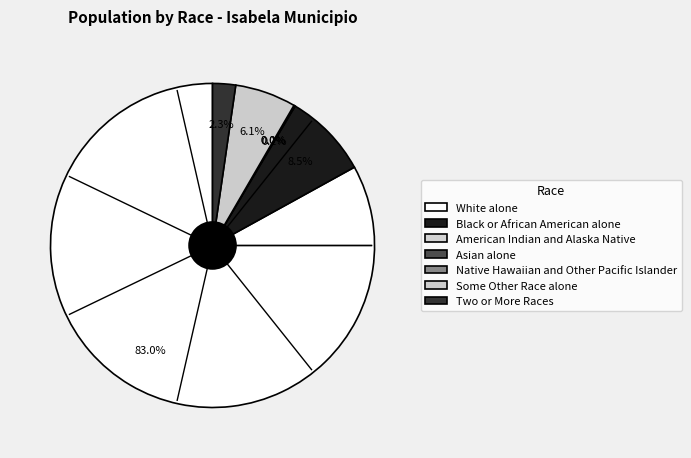

What is the largest slice in the pie chart?

White alone